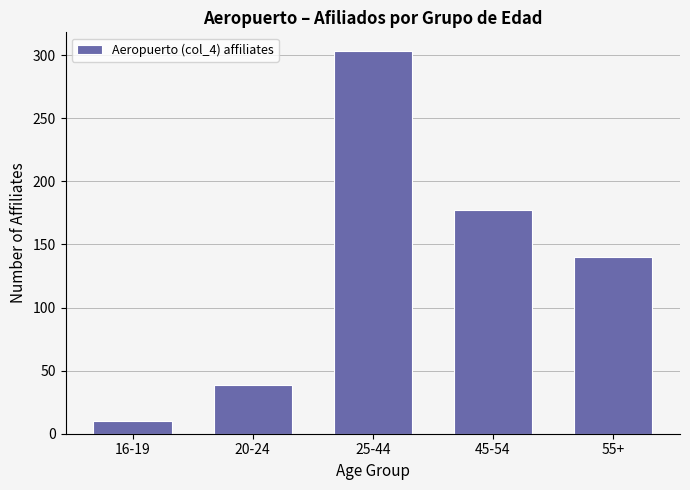

Reading left to right, what are all the values shown in this chart?

10	39	303	177	140